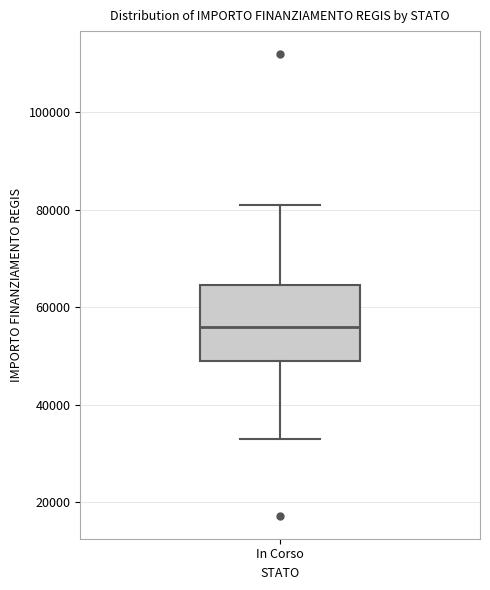

Where does the upper whisker of the box for In Corso end on the y-axis? The values are not printed on the chart, so give them approximately, as read against the axis.

80000